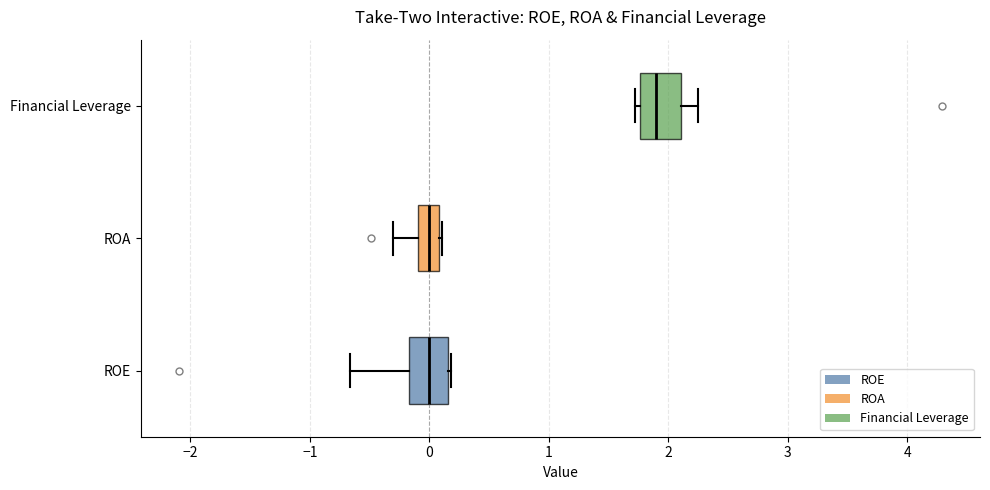

Which box's median line is the furthest to the right?

Financial Leverage